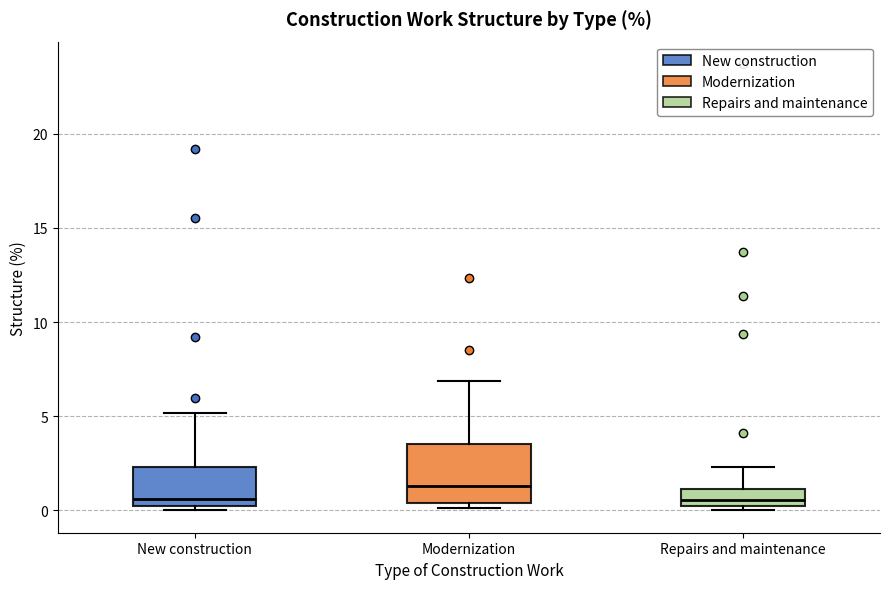

Which box is the tallest, from its lower edge to its upper edge?

Modernization